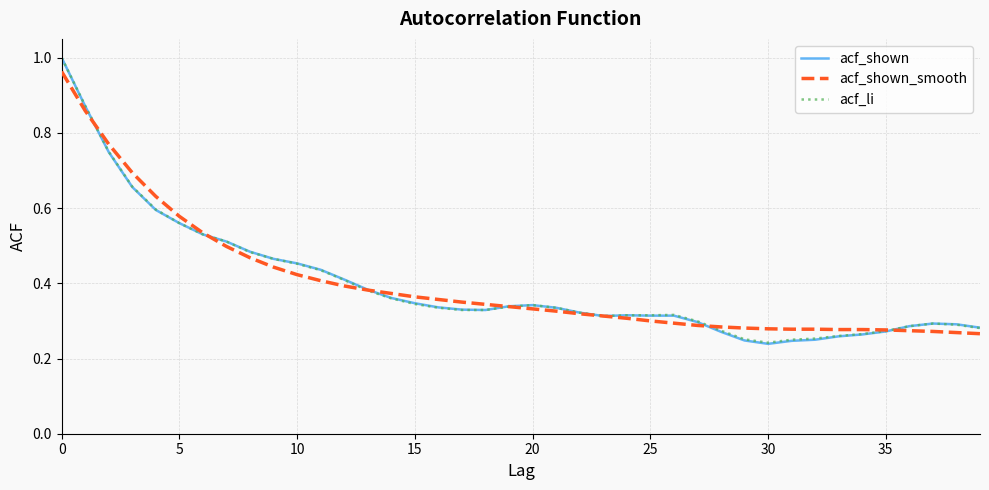

Which series has the largest range (max minus min)?

acf_shown